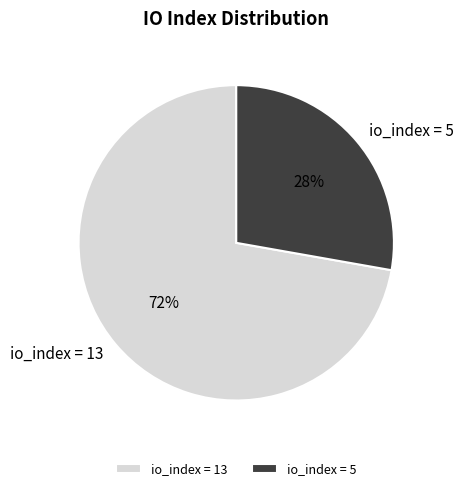

Approximately how many times larger is the value at io_index = 5 compared to io_index = 13?

0.4